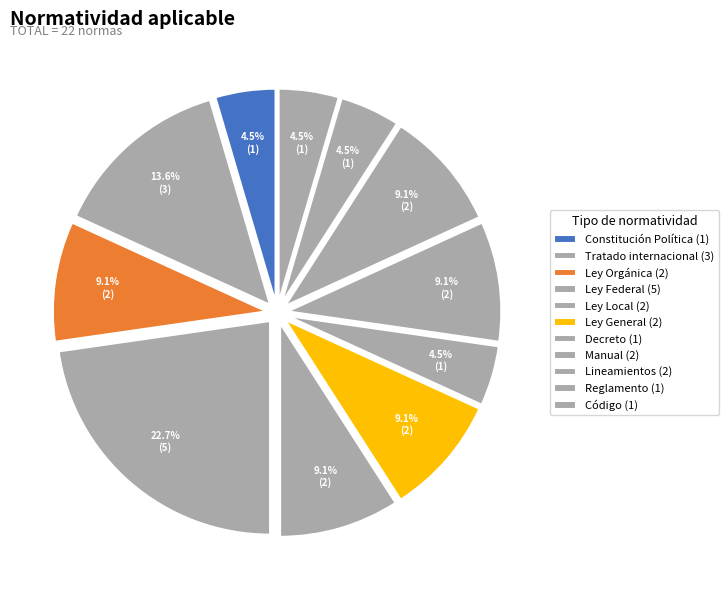

Count the number of slices in the pie.

11